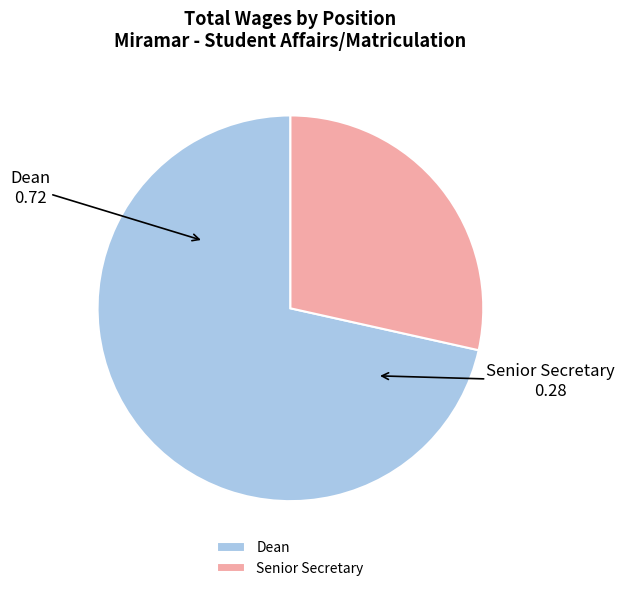

Is Senior Secretary the majority of the pie?

No